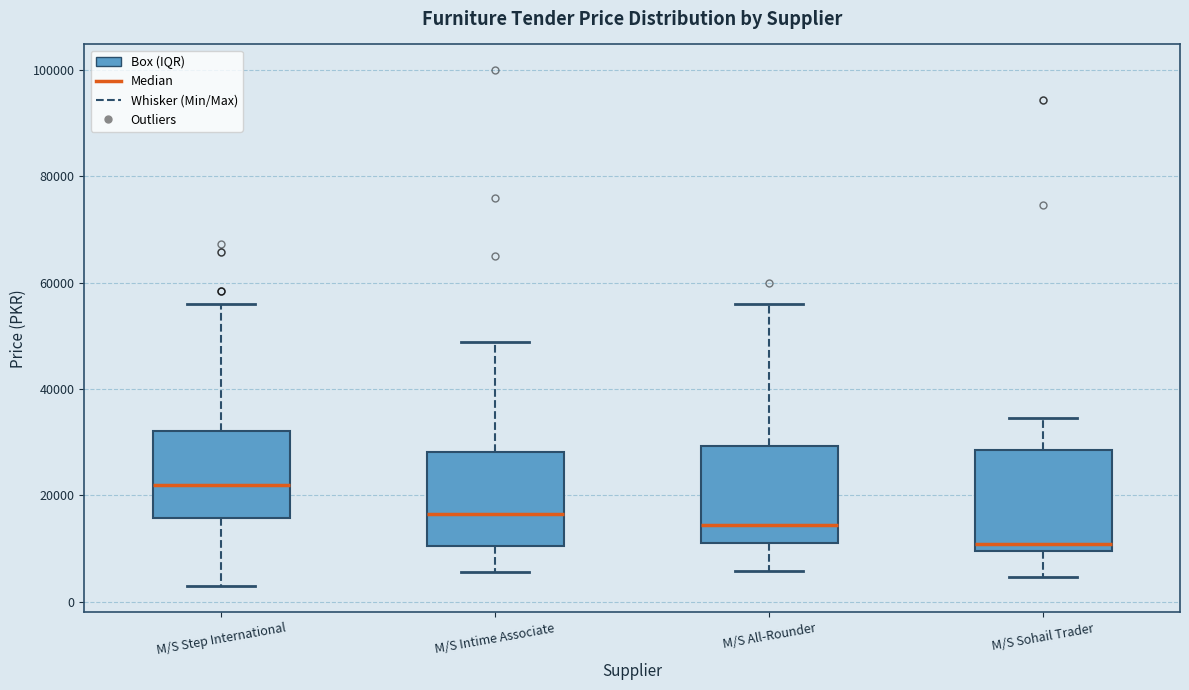

Reading left to right, transcribe this box plot: for each box, give where its median line is, the range the box spans, and where its two whiskers end, as read against the y-axis. The values are not printed on the chart, so give them approximately, as read against the axis.

M/S Step International: median 22000, box 16000 to 32000, whiskers 2000 to 56000
M/S Intime Associate: median 16000, box 10000 to 28000, whiskers 6000 to 48000
M/S All-Rounder: median 14000, box 12000 to 30000, whiskers 6000 to 56000
M/S Sohail Trader: median 10000 (just above the box's lower edge), box 10000 to 28000, whiskers 4000 to 34000